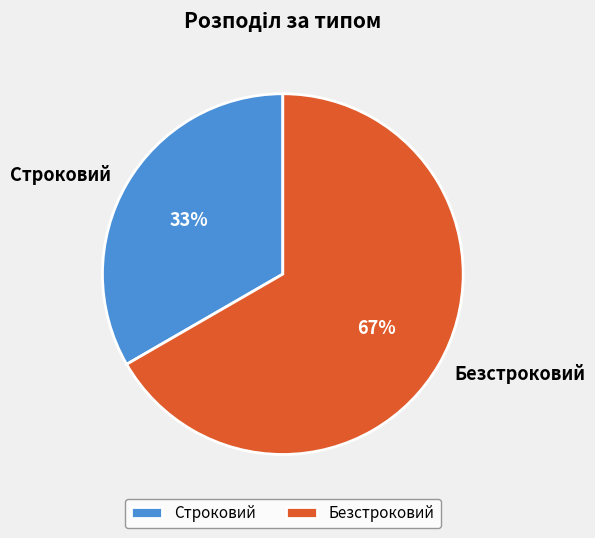

Combined, do Безстроковий and Строковий account for over 50%?

Yes